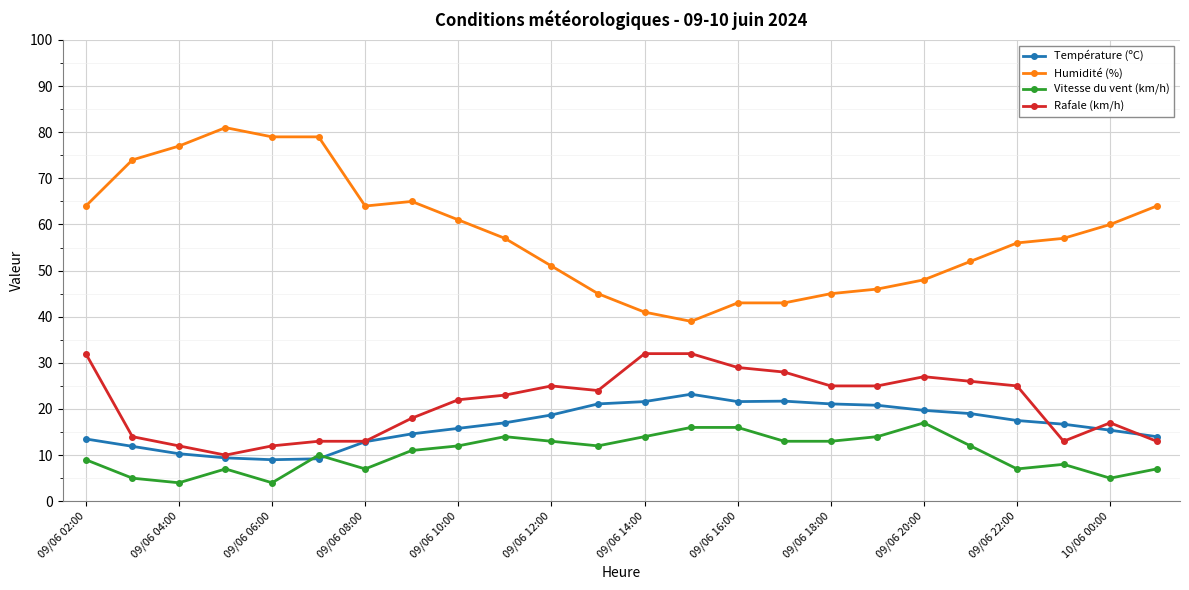

At how many categories does at least one series exceed 58?

11